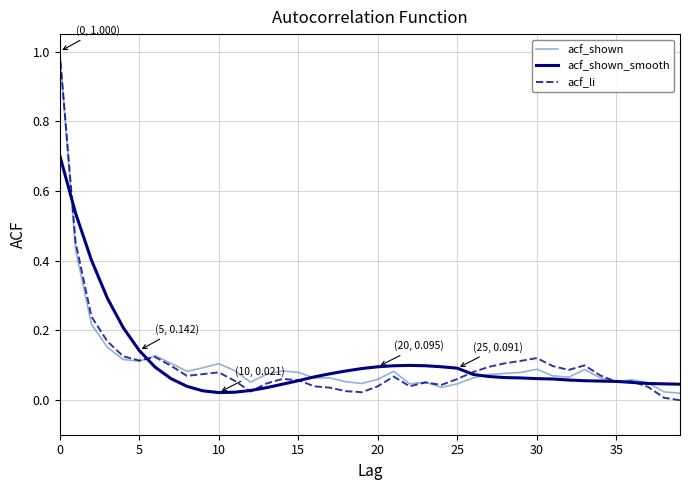

Which series has the widest spread of values?

acf_li